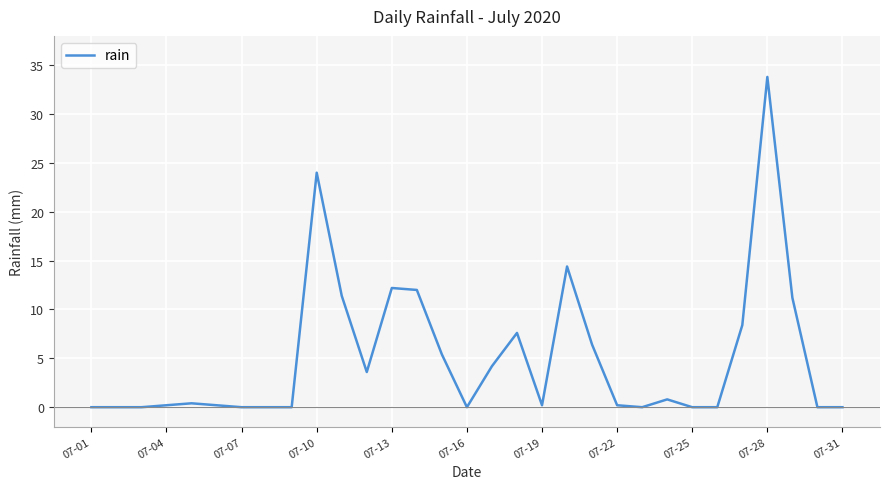

What is the greatest value displayed?

33.8